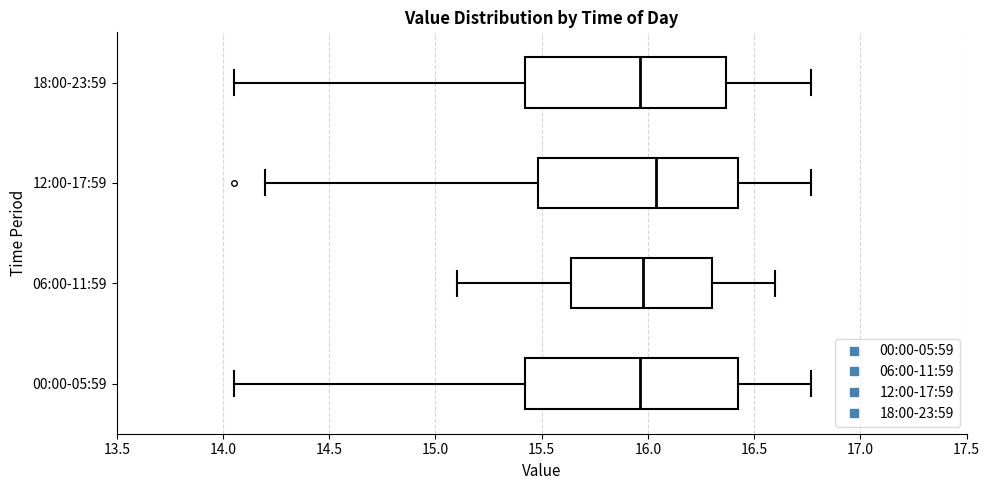

Where is the left edge of the box for 12:00-17:59 on the x-axis? The values are not printed on the chart, so give them approximately, as read against the axis.

15.50